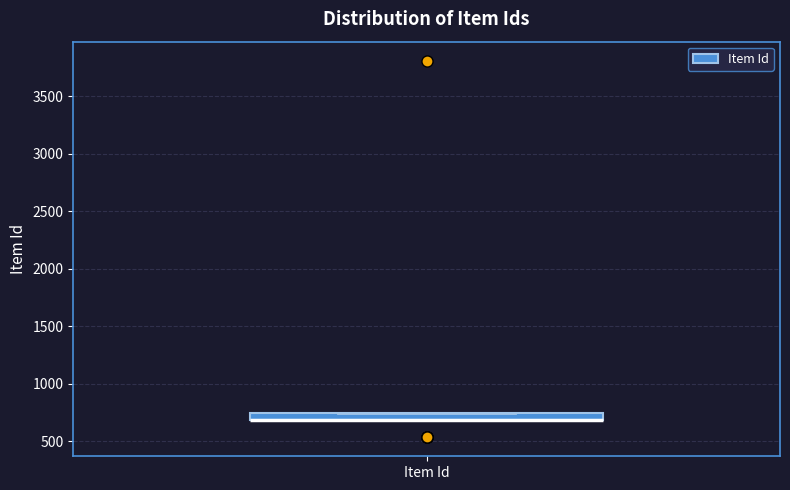

Where is the lower edge of the box for Item Id on the y-axis? The values are not printed on the chart, so give them approximately, as read against the axis.

700